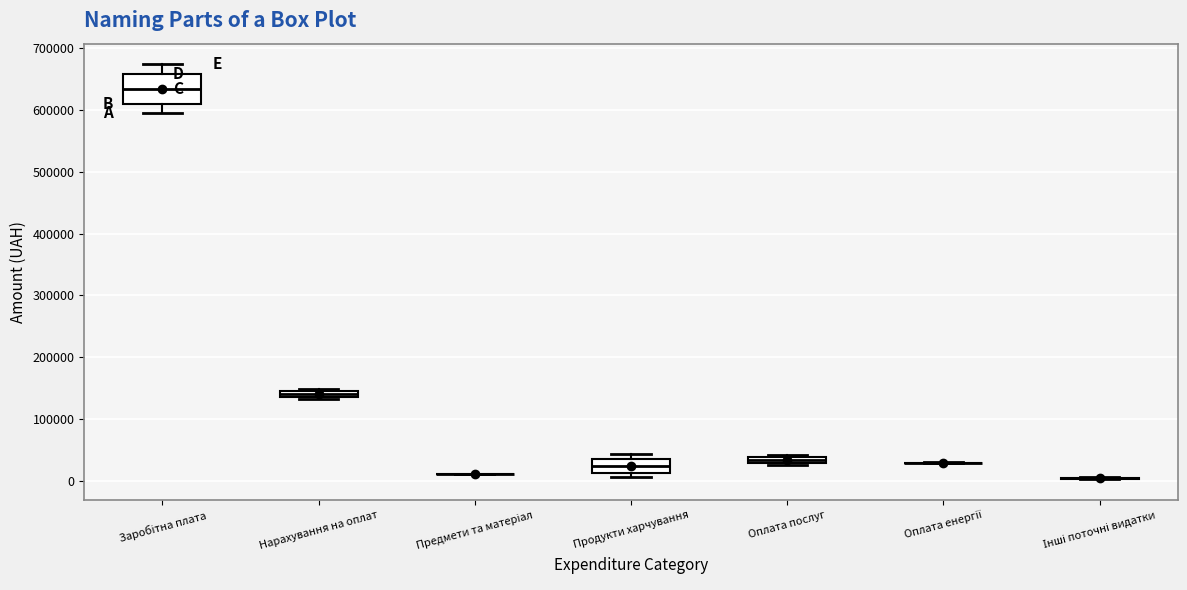

Comparing the boxes themselves (not the whiskers), which one is the tallest?

Заробітна плата